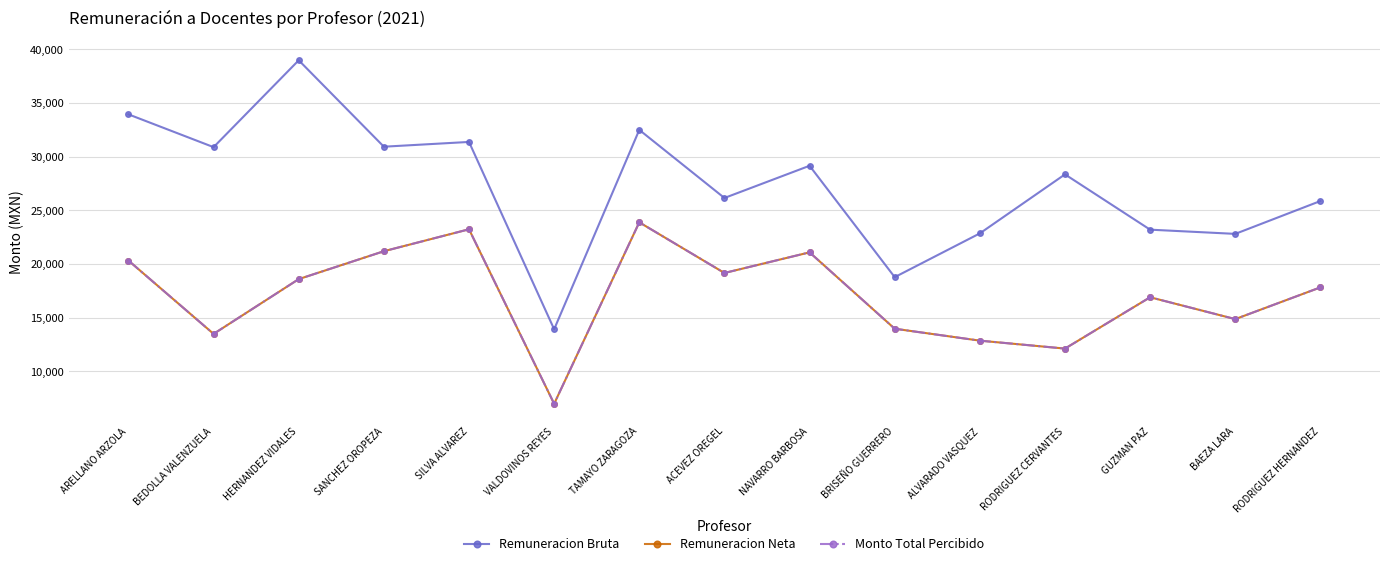

True or false: Remuneracion Bruta has a value of 28342.3 at RODRIGUEZ CERVANTES.

True